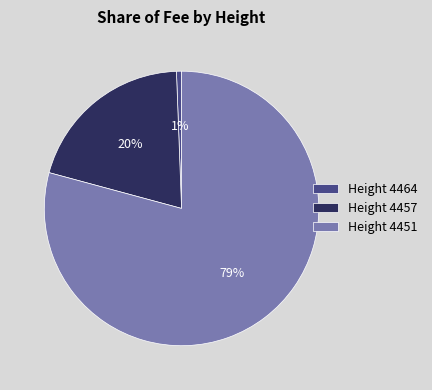

To the nearest percent, what portion does Height 4451 represent?

79%